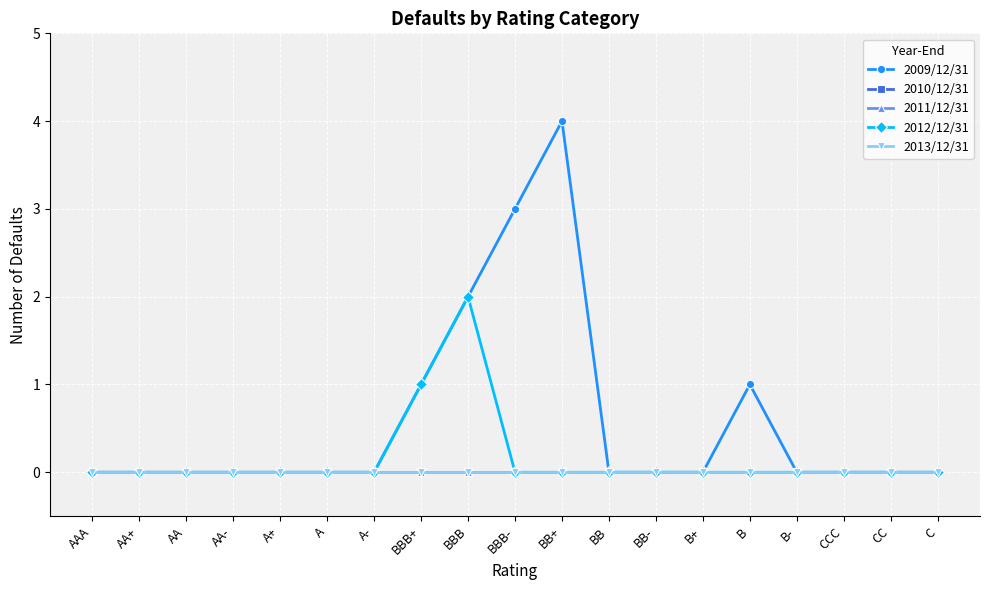

At which category does 2012/12/31 reach its first local peak?

BBB